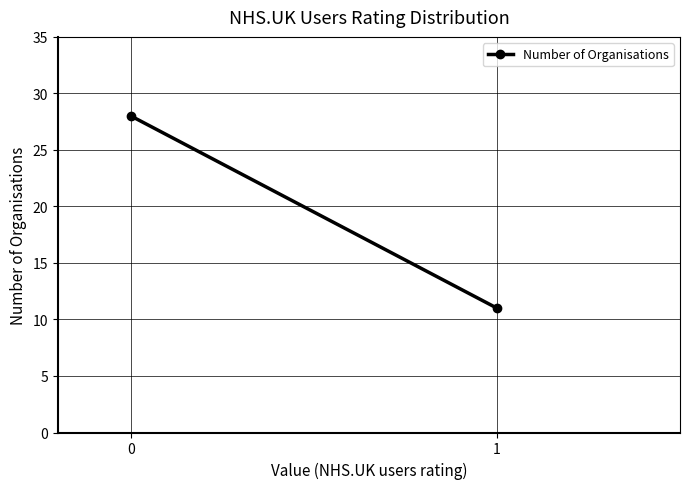

The chart shows a value of 11 at 1. True or false?

True